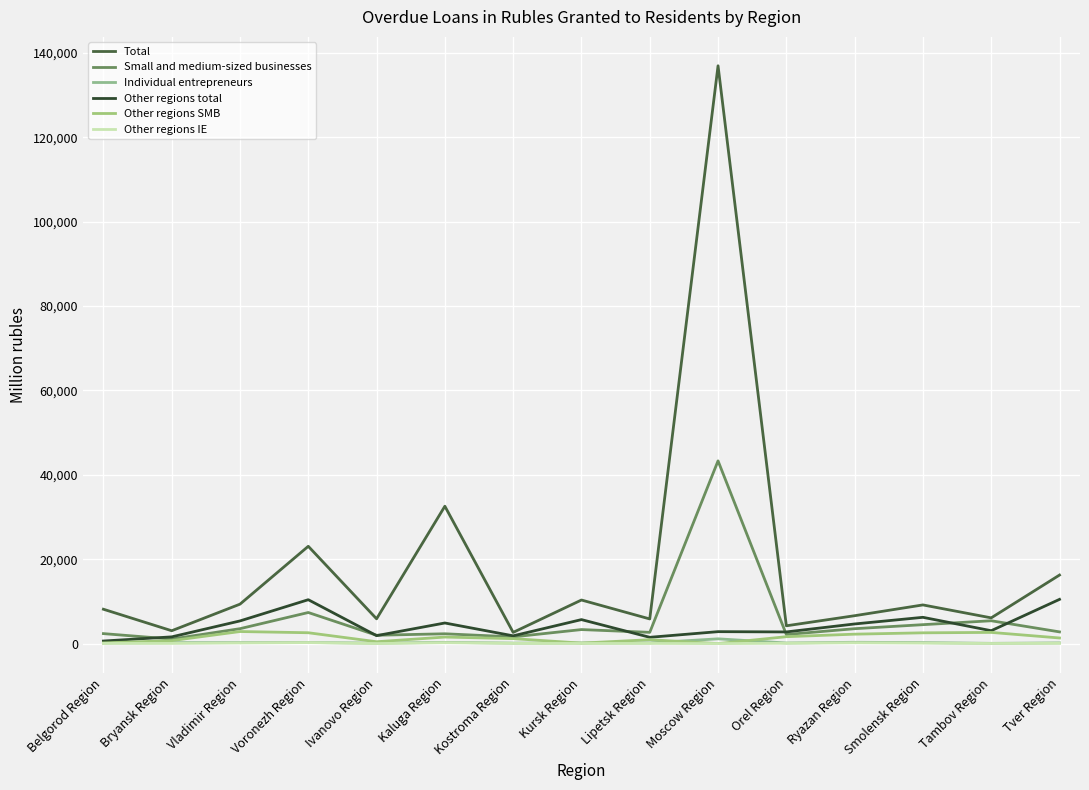

Where does the Other regions IE series first go above 59?

Vladimir Region